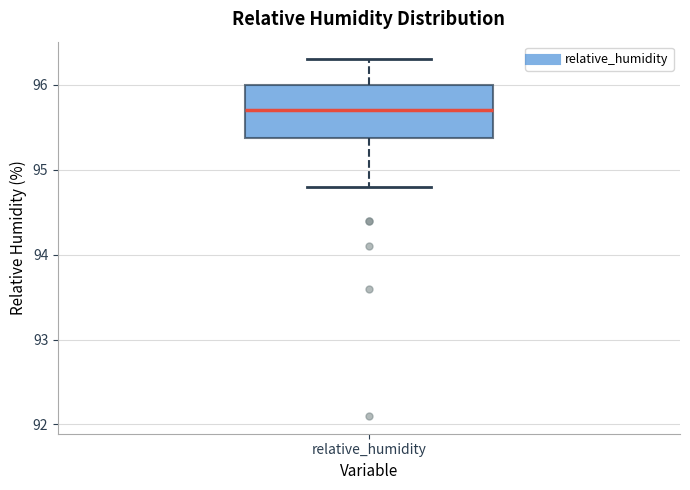

Transcribe this box plot: give where the median line is, the range the box spans, and where the two whiskers end, as read against the y-axis. The values are not printed on the chart, so give them approximately, as read against the axis.

median 95.7, box 95.4 to 96.0, whiskers 94.8 to 96.3